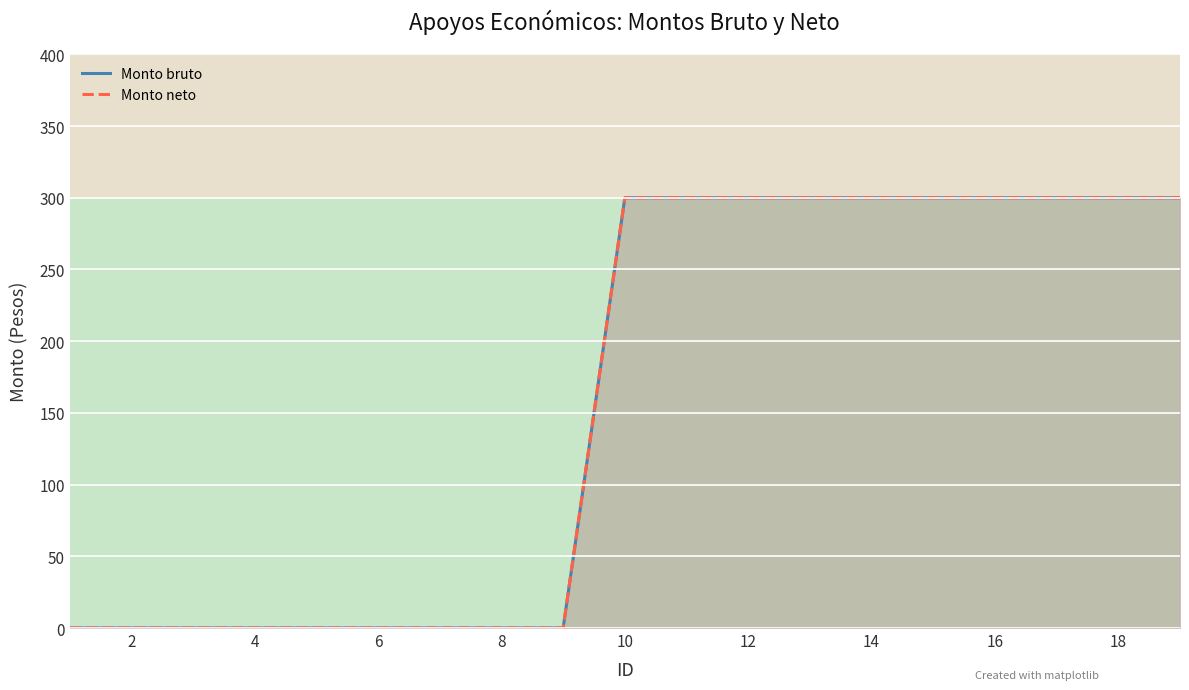

At which category is the sum across all series the highest?

10